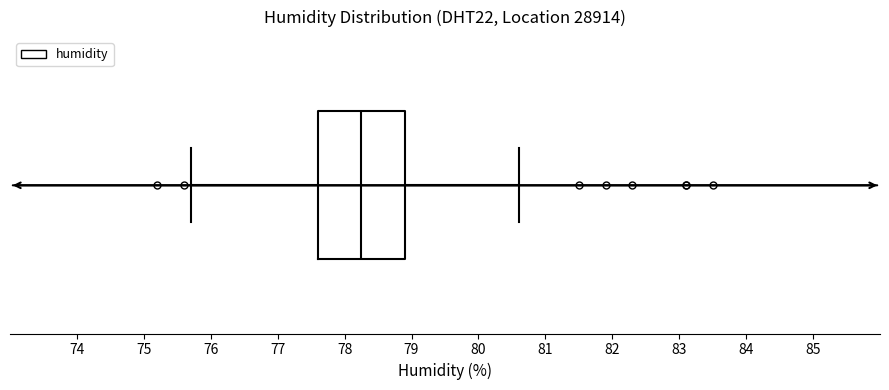

Read this box plot against the x-axis: the position of the median line, the range covered by the box, and the ends of both whiskers. The values are not printed on the chart, so give them approximately, as read against the axis.

median 78.3, box 77.6 to 78.9, whiskers 75.7 to 80.6